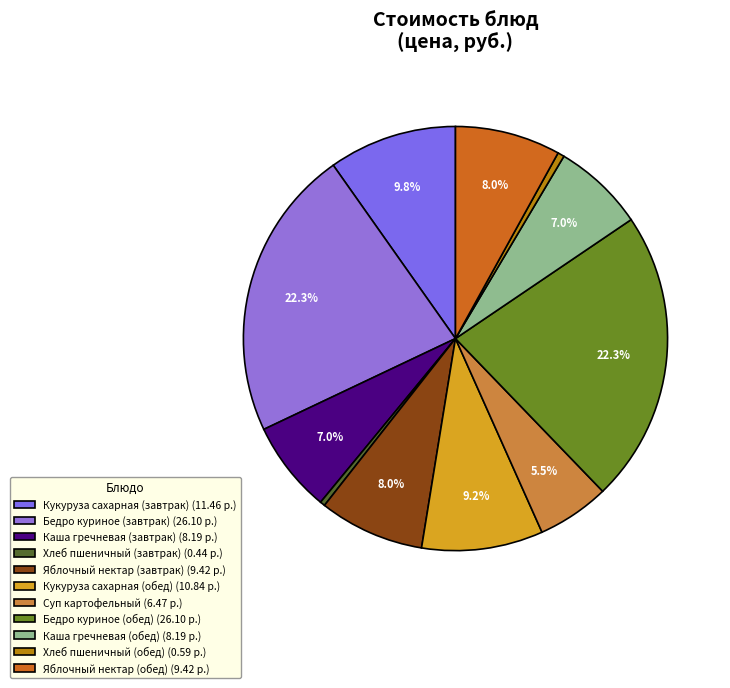

Is there any slice that represents more than half of the pie?

No